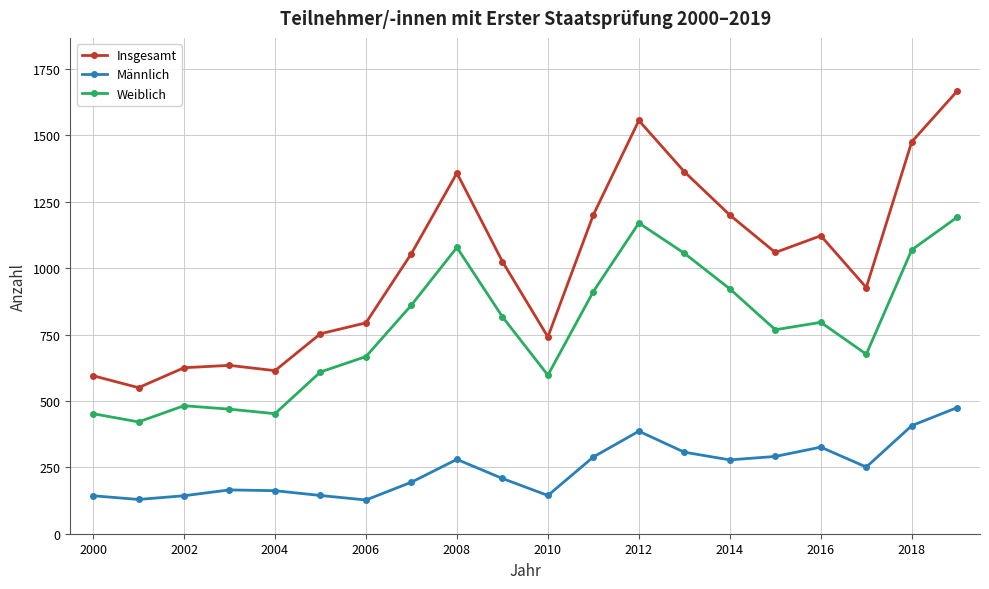

What is the lowest value of the Insgesamt series?

550